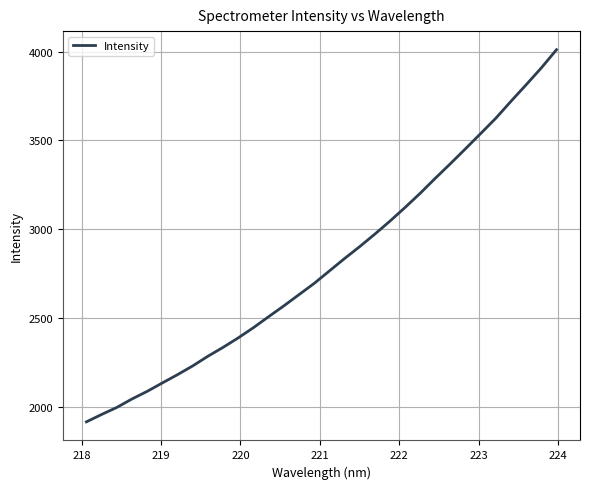

What is the maximum value shown in the chart?

4010.3